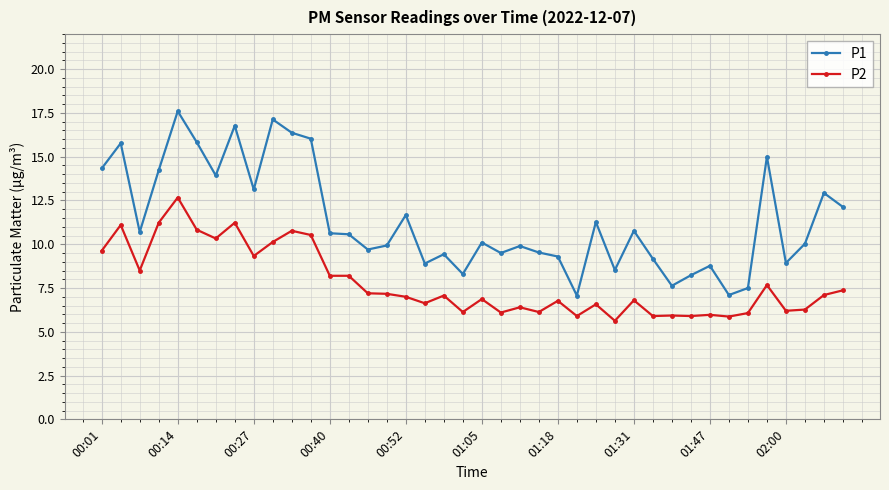

What is the value of the P1 point at the 8th from the left?

16.8